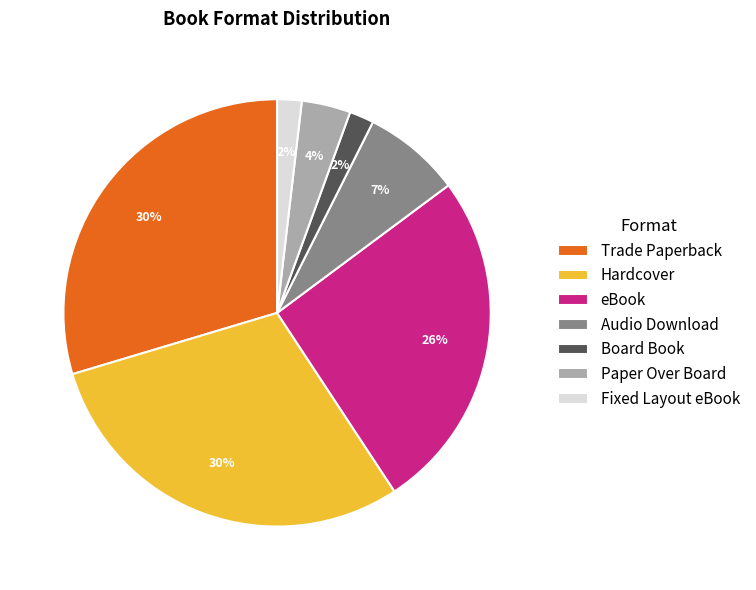

True or false: Board Book accounts for 2% of the total.

True